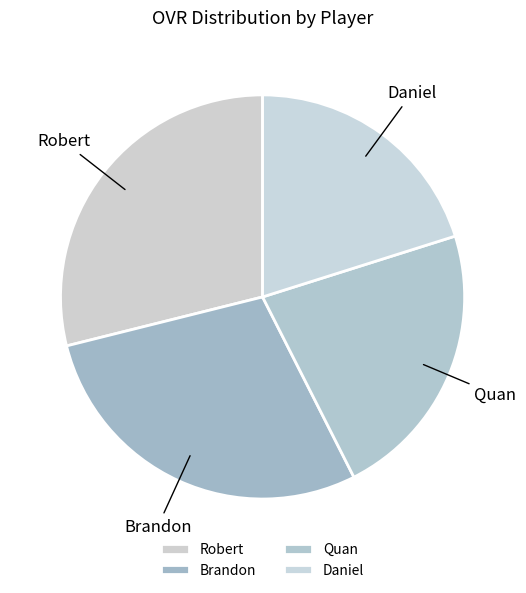

Count the number of slices in the pie.

4